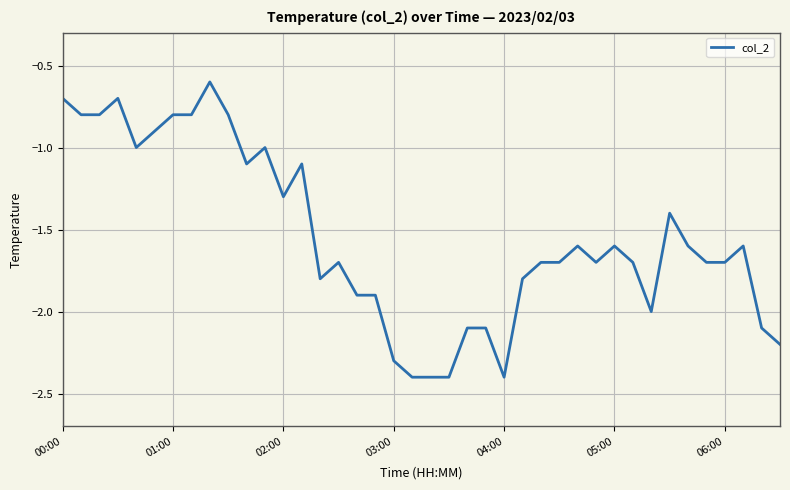

What is the difference between the maximum and minimum values?

1.8